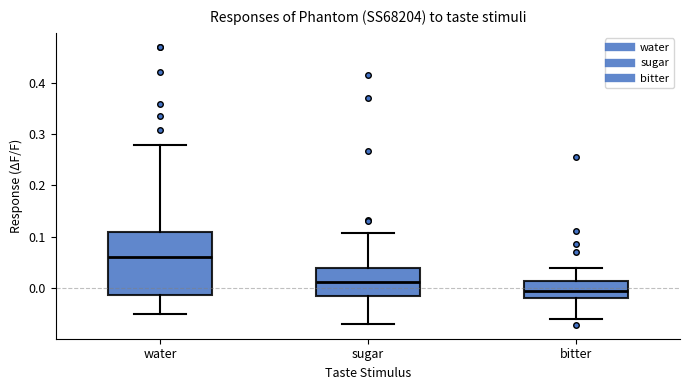

Reading left to right, read every box against the y-axis: the position of its median line, the range the box covers, and the ends of its whiskers. The values are not printed on the chart, so give them approximately, as read against the axis.

water: median 0.06, box -0.01 to 0.11, whiskers -0.05 to 0.28
sugar: median 0.01, box -0.02 to 0.04, whiskers -0.07 to 0.11
bitter: median -0.01, box -0.02 to 0.01, whiskers -0.06 to 0.04